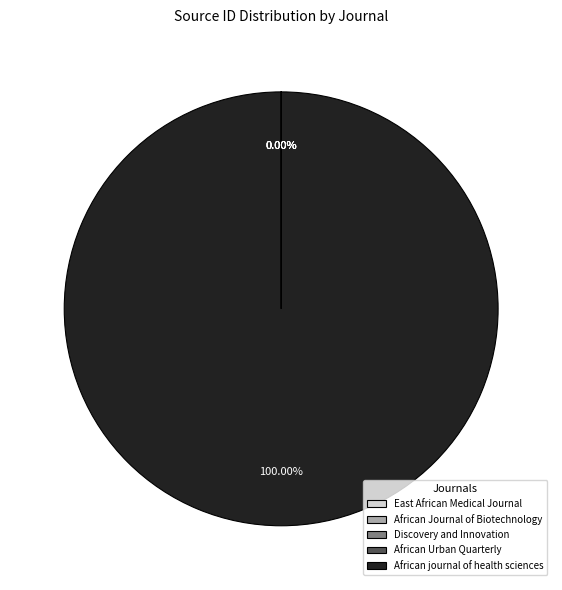

What is the largest slice in the pie chart?

African journal of health sciences